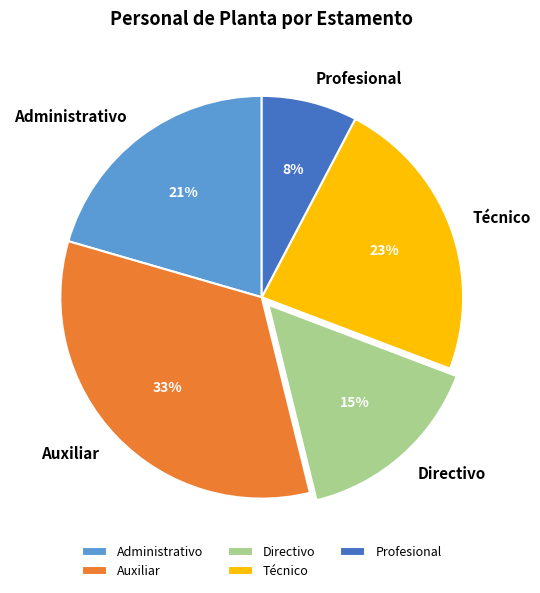

To the nearest percent, what is the combined percentage of Directivo and Administrativo?

36%